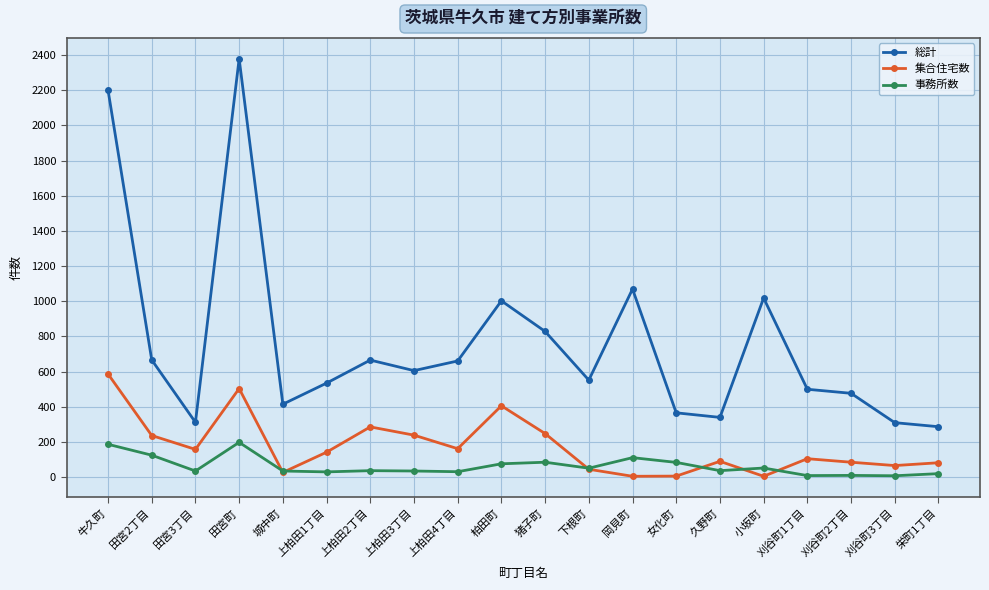

What is the highest value of the 総計 series?

2379